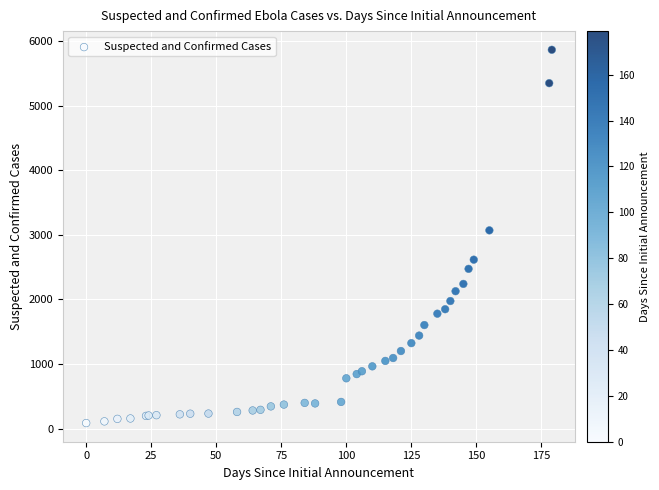

What Y value in the scatter plot is closest to 2975?

3069